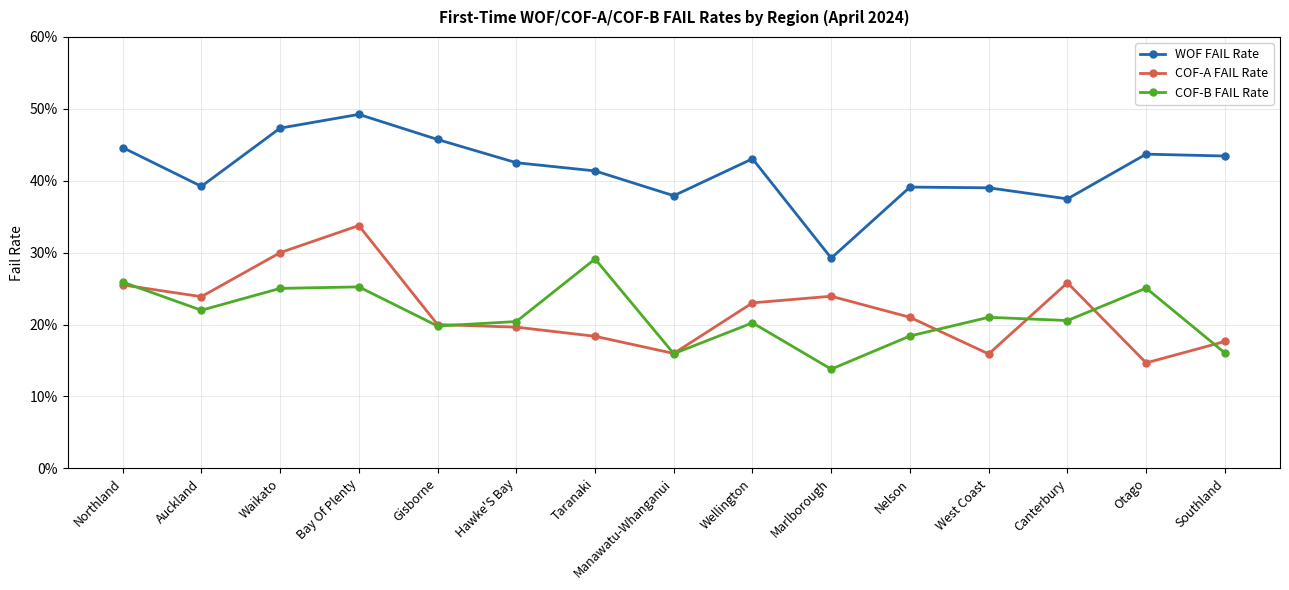

Rank the series at Southland from highest to lowest value.

WOF FAIL Rate, COF-A FAIL Rate, COF-B FAIL Rate